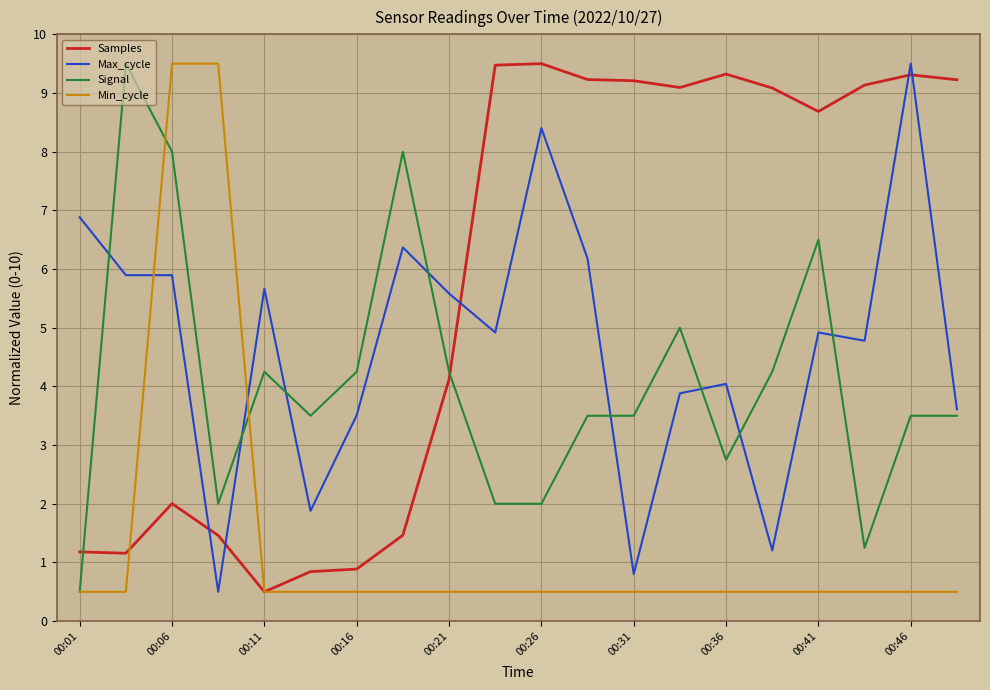

Which series has the largest total across all categories?

Samples